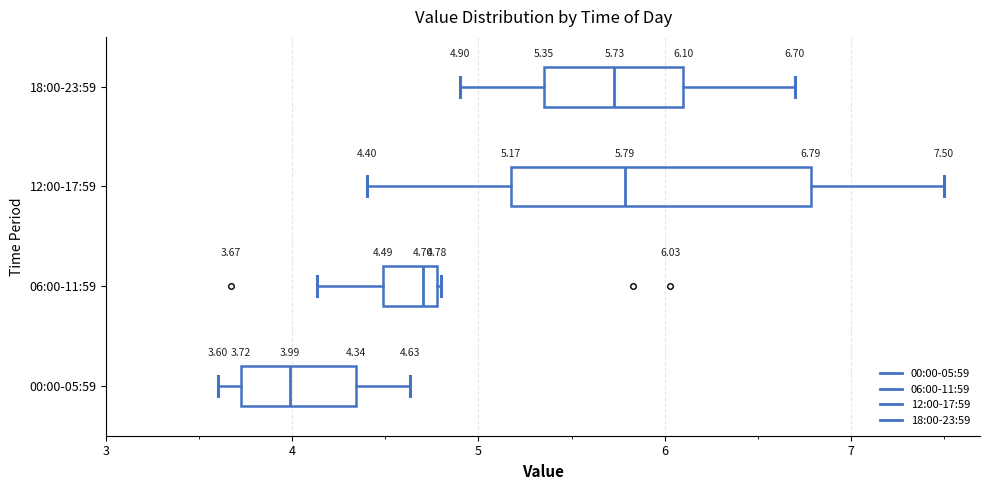

Which box is the widest, from its left edge to its right edge?

12:00-17:59